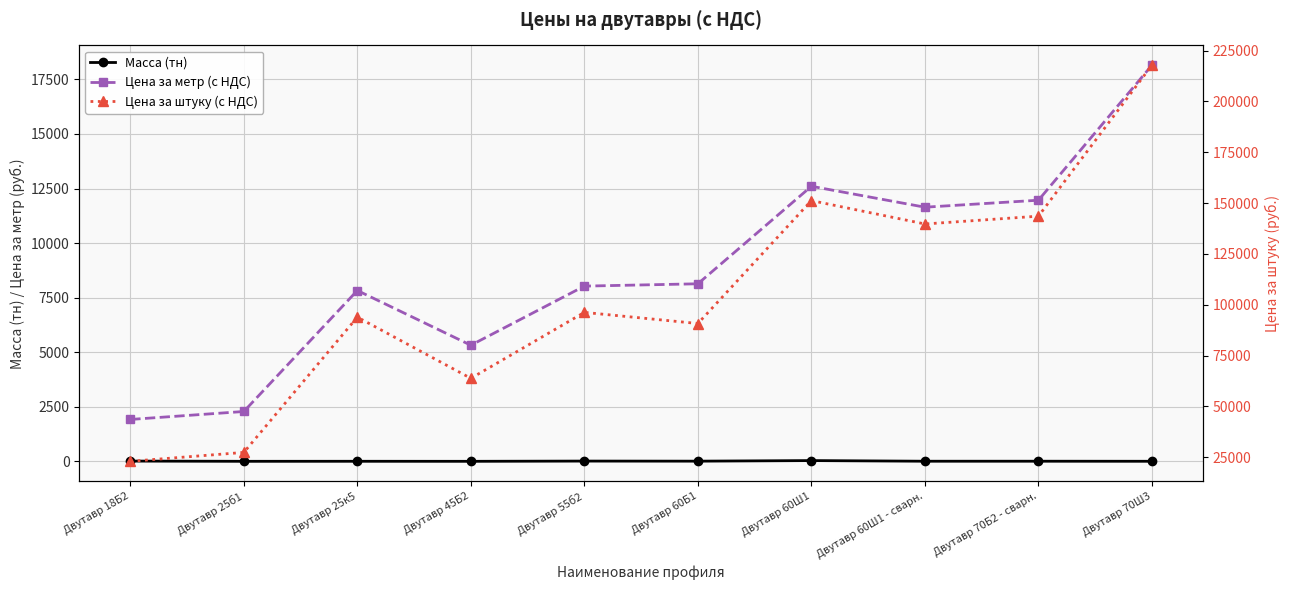

Which series has the largest range (max minus min)?

Цена за штуку (с НДС)